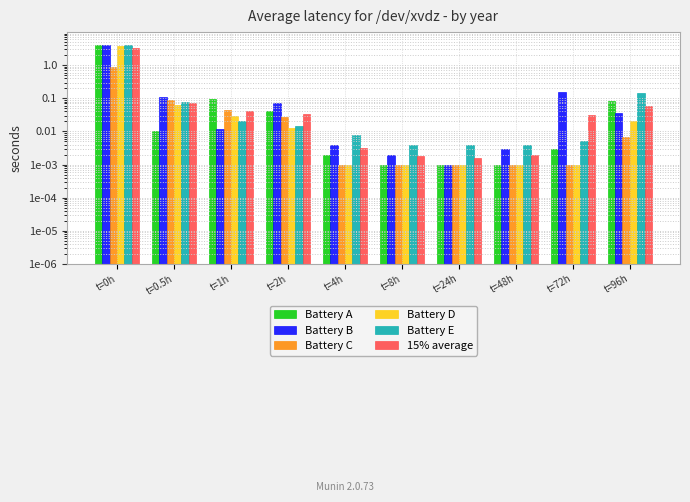

What are all the series names shown in the legend?

Battery A, Battery B, Battery C, Battery D, Battery E, 15% average